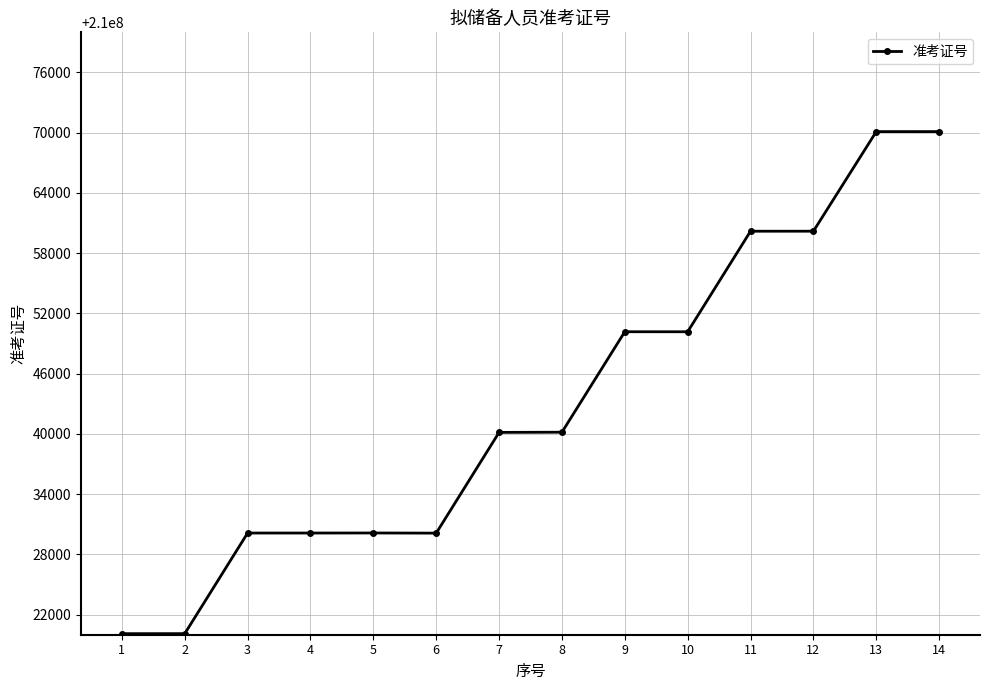

What is the maximum value shown in the chart?

210070113